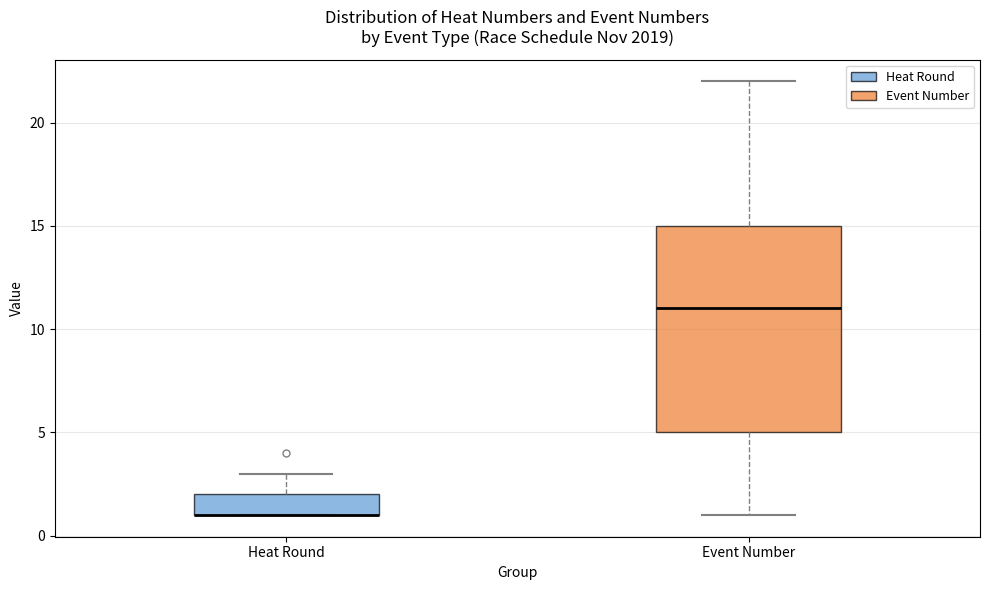

Reading left to right, read every box against the y-axis: the position of its median line, the range the box covers, and the ends of its whiskers. The values are not printed on the chart, so give them approximately, as read against the axis.

Heat Round: median 1 (drawn on the box's lower edge), box 1 to 2, whiskers 1 to 3
Event Number: median 11, box 5 to 15, whiskers 1 to 22